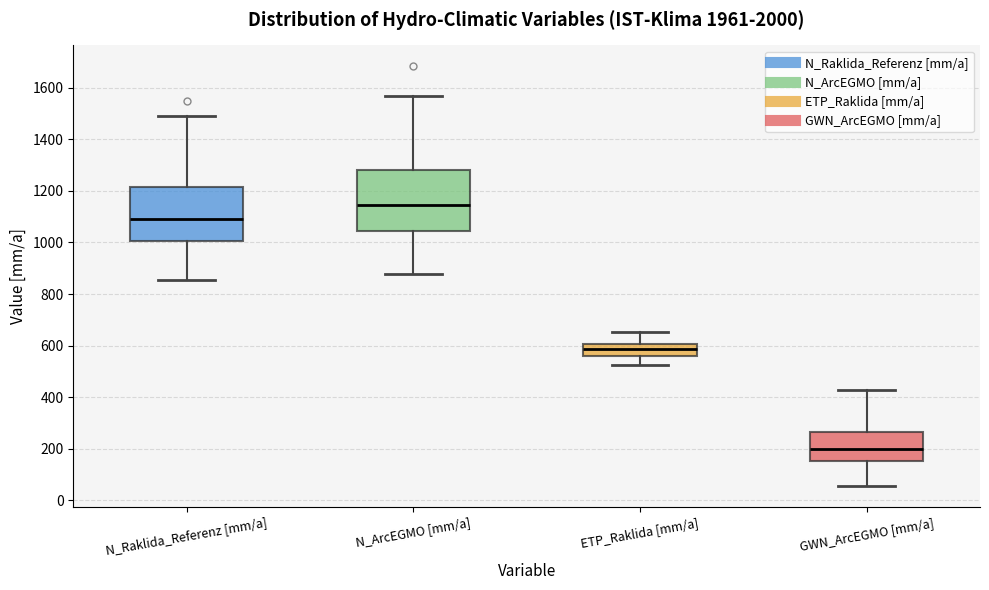

Reading left to right, transcribe this box plot: for each box, give where its median line is, the range the box spans, and where its two whiskers end, as read against the y-axis. The values are not printed on the chart, so give them approximately, as read against the axis.

N_Raklida_Referenz [mm/a]: median 1100, box 1000 to 1220, whiskers 860 to 1500
N_ArcEGMO [mm/a]: median 1140, box 1040 to 1280, whiskers 880 to 1560
ETP_Raklida [mm/a]: median 580, box 560 to 600, whiskers 520 to 660
GWN_ArcEGMO [mm/a]: median 200, box 160 to 260, whiskers 60 to 420